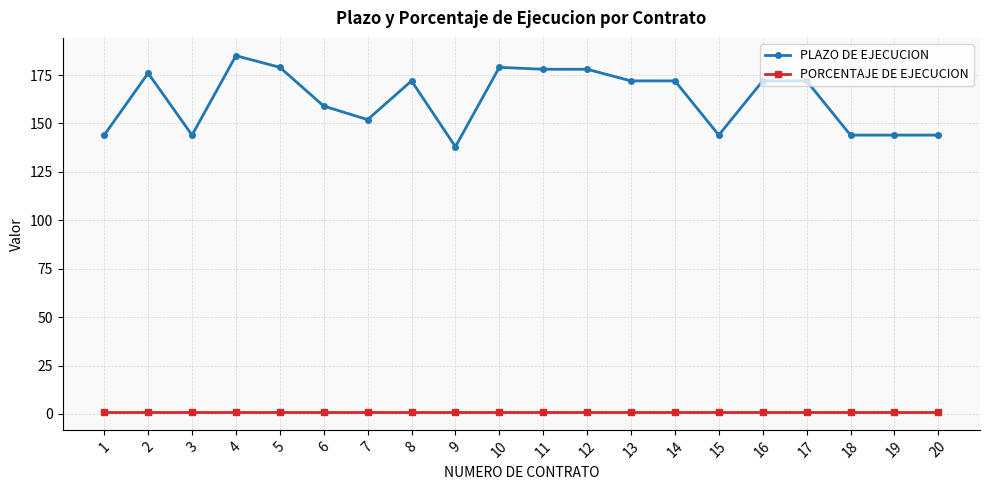

True or false: PORCENTAJE DE EJECUCION and PLAZO DE EJECUCION intersect in this chart.

False